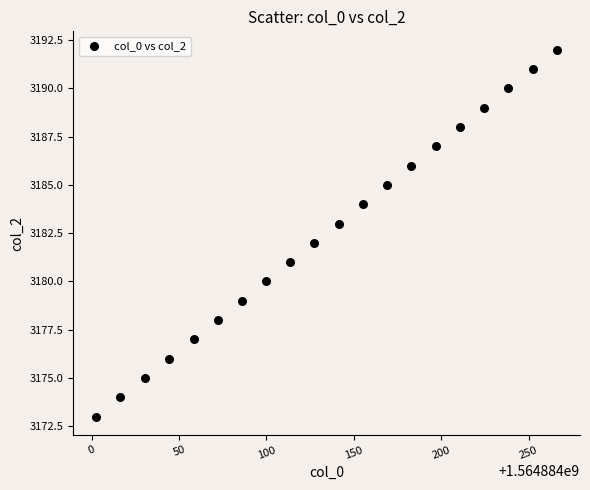

What is the range of Y values (max minus min)?

19